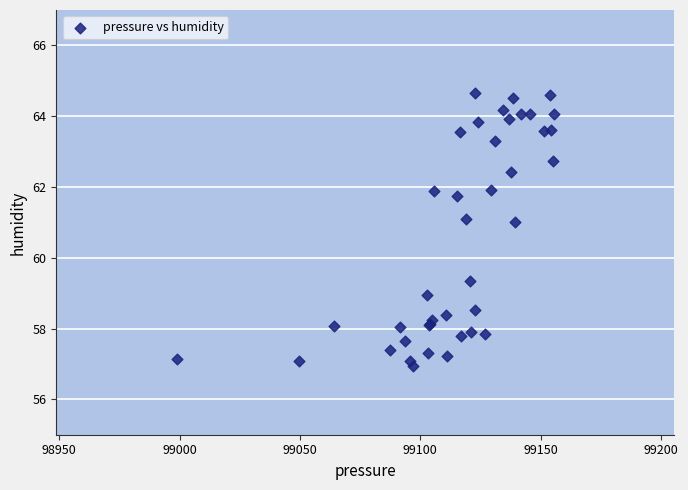

What Y value in the scatter plot is closest to 60?

59.3